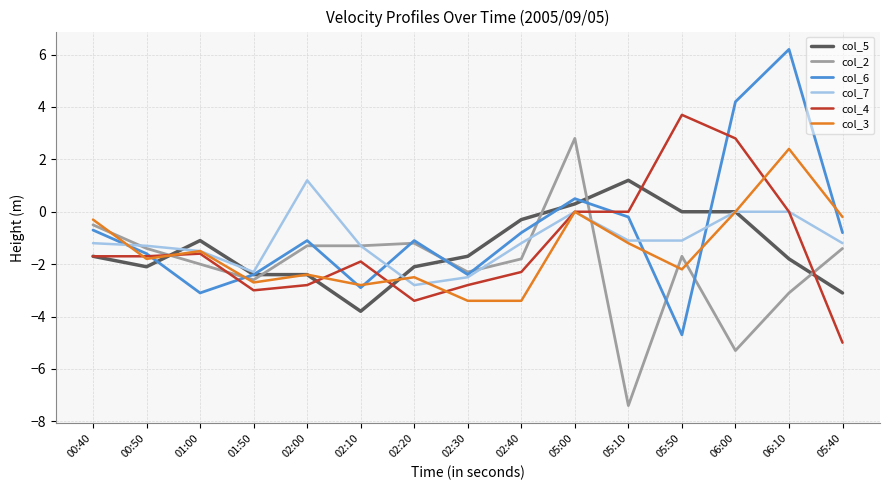

What is the lowest value of the col_4 series?

-5.0